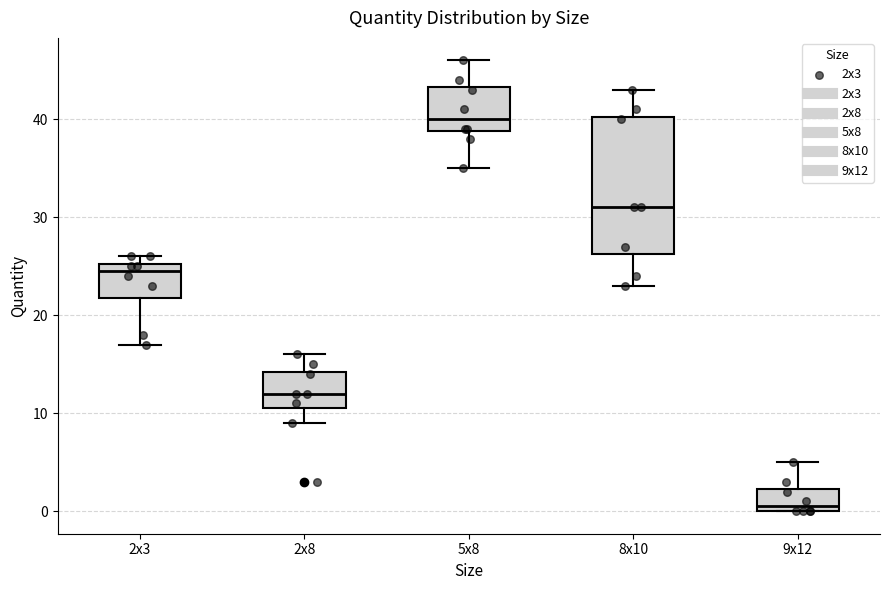

Comparing the boxes themselves (not the whiskers), which one is the tallest?

8x10